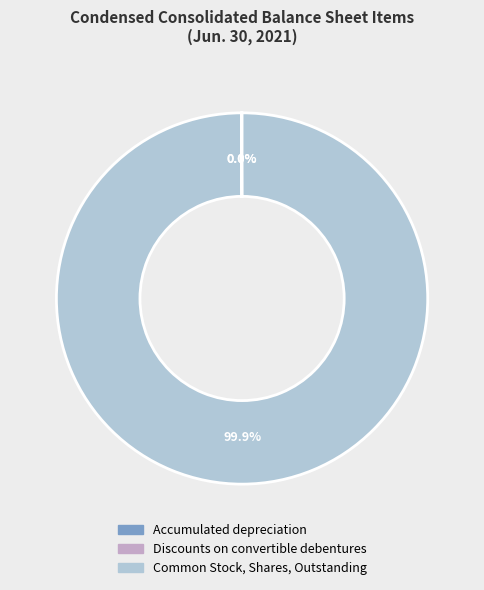

What is the majority slice?

Common Stock, Shares, Outstanding